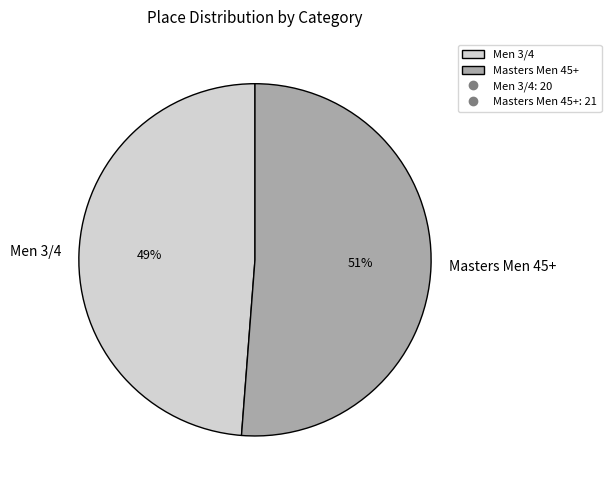

To the nearest percent, what is the difference between the Men 3/4 and Masters Men 45+ slice percentages?

2%